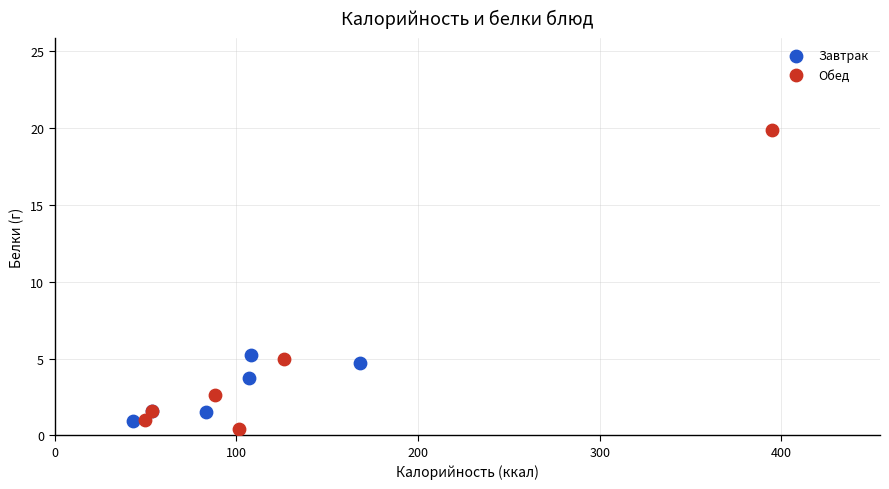

Which series contains the highest Y value?

Обед